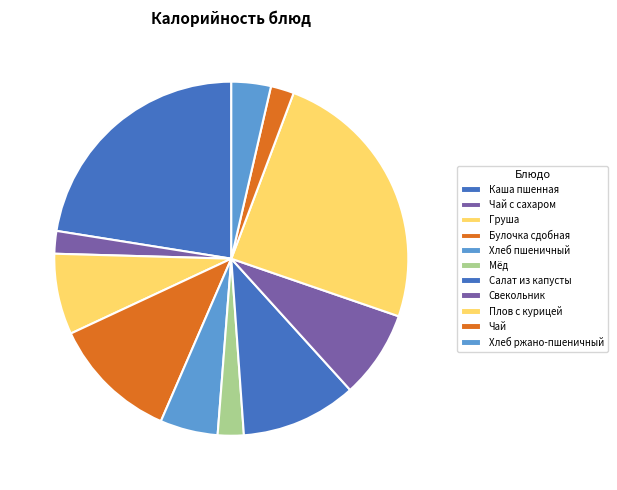

To the nearest percent, what is the combined percentage of Мёд and Каша пшенная?

25%